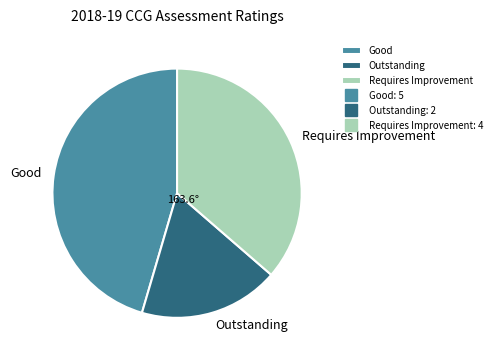

Is Good the majority of the pie?

No